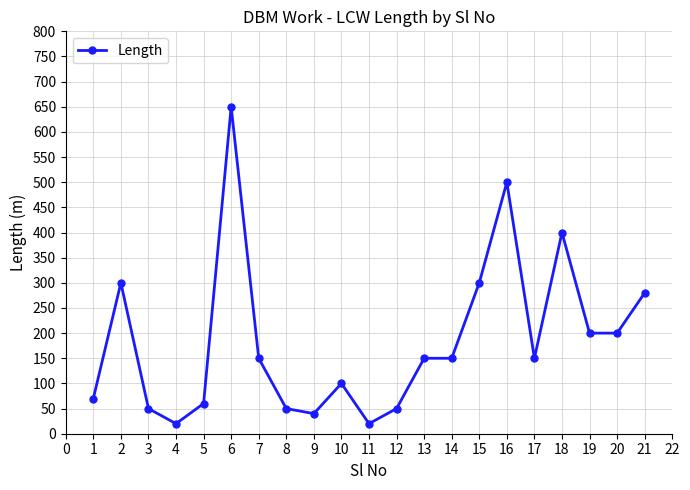

At which category does the data reach its first local valley?

4